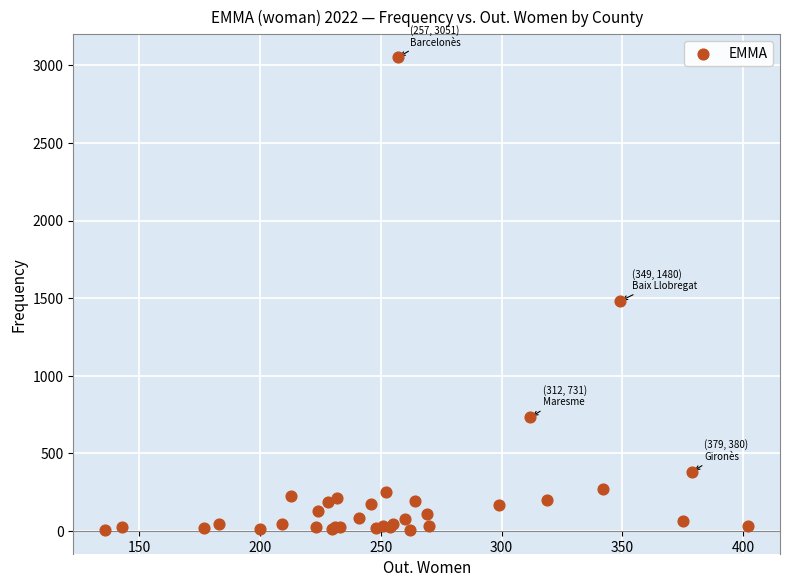

What Y value in the scatter plot is closest to 1528?

1480